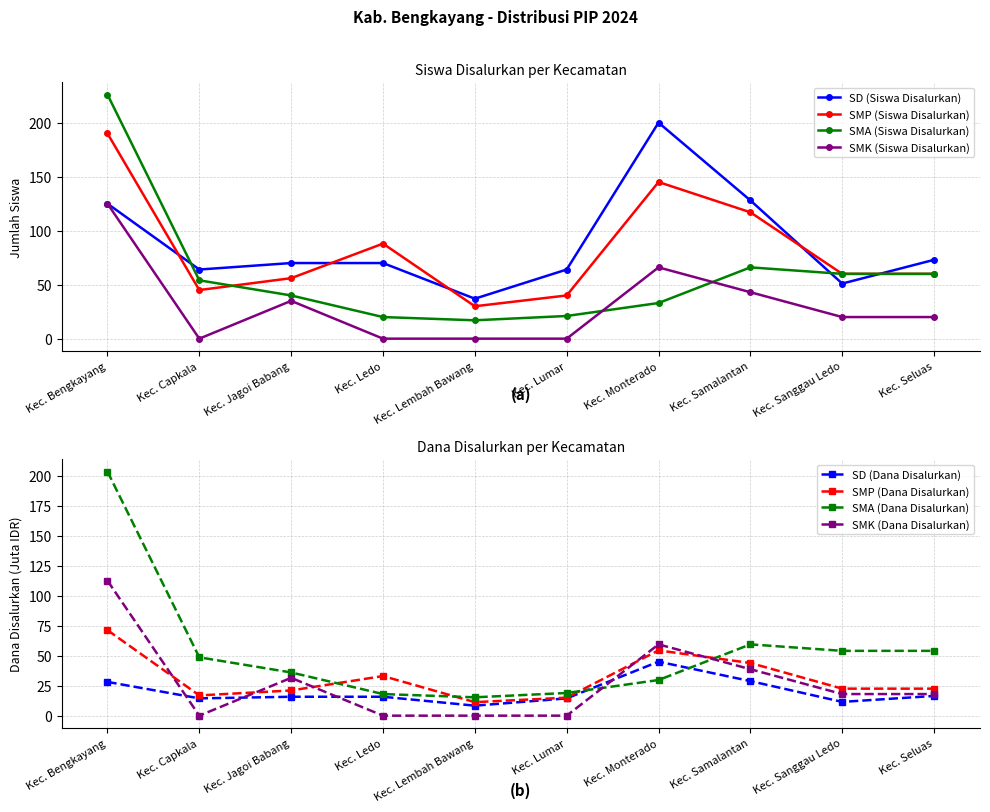

How many times do SMP (Siswa Disalurkan) and SD (Siswa Disalurkan) cross each other?

5